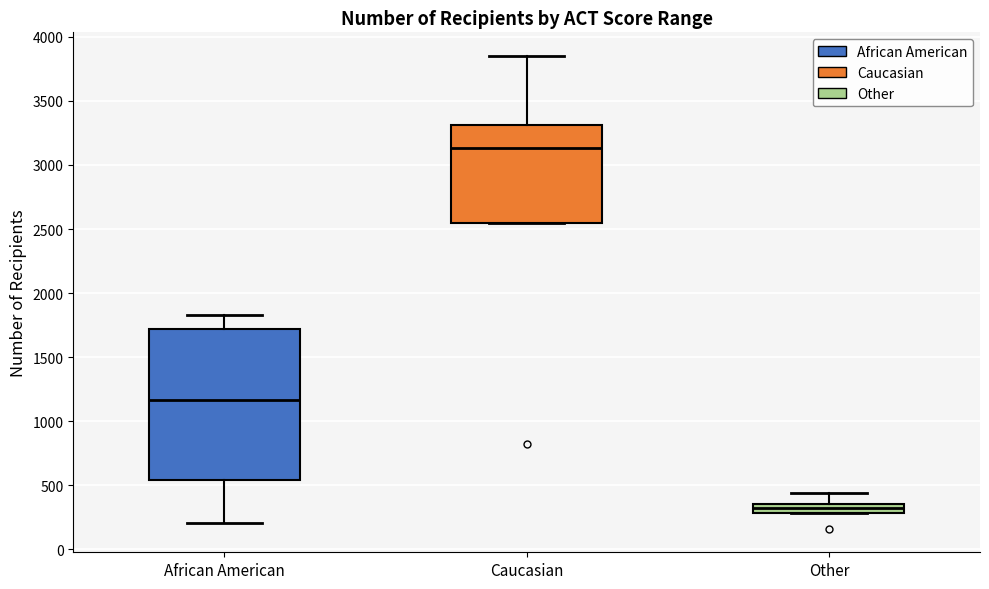

Comparing the boxes themselves (not the whiskers), which one is the tallest?

African American